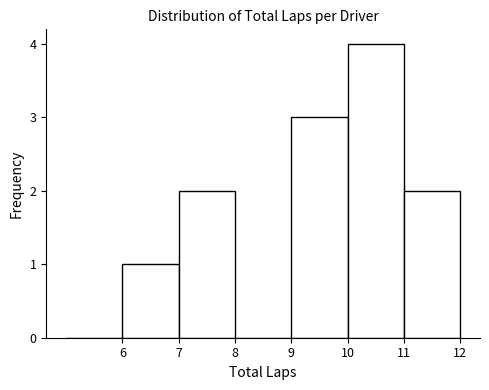

Reading left to right, list every bar in this chart as the range it spans on the x-axis followed by its height. The values are not printed on the chart, so give them approximately, as read against the axis.

5 to 6: 0
6 to 7: 1
7 to 8: 2
8 to 9: 0
9 to 10: 3
10 to 11: 4
11 to 12: 2